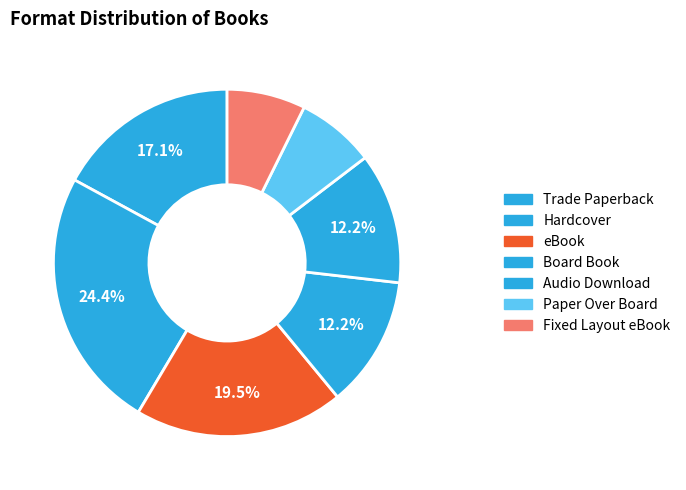

How many slices are in this pie chart?

7